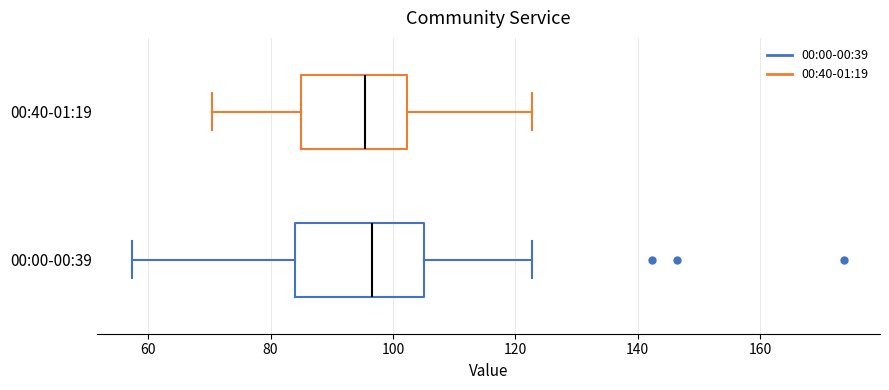

Where does the median line of the box for 00:00-00:39 sit on the x-axis? The values are not printed on the chart, so give them approximately, as read against the axis.

96